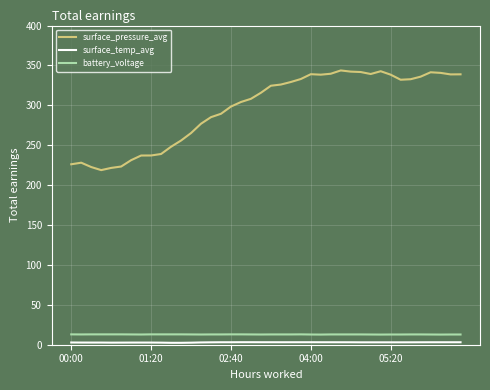

Which series has the largest total across all categories?

surface_pressure_avg